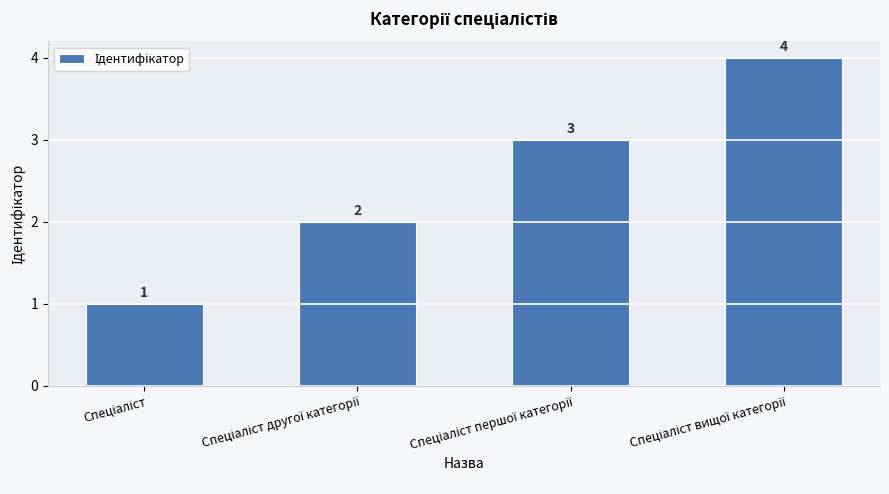

How many values are between 2 and 4?

3